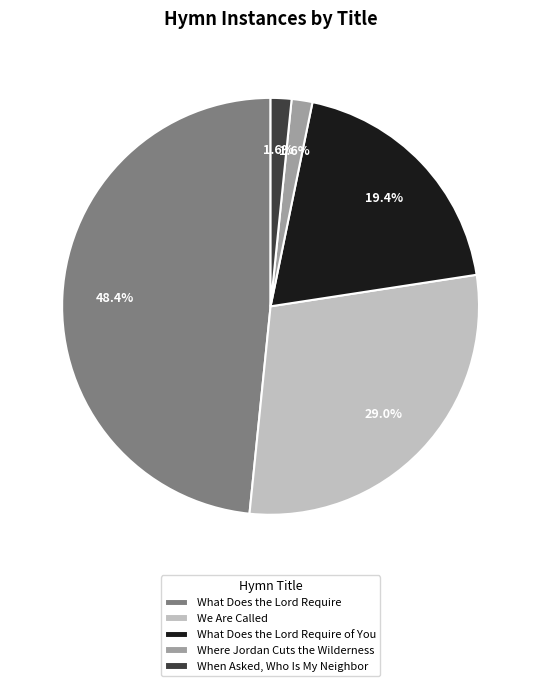

How many slices are in this pie chart?

5